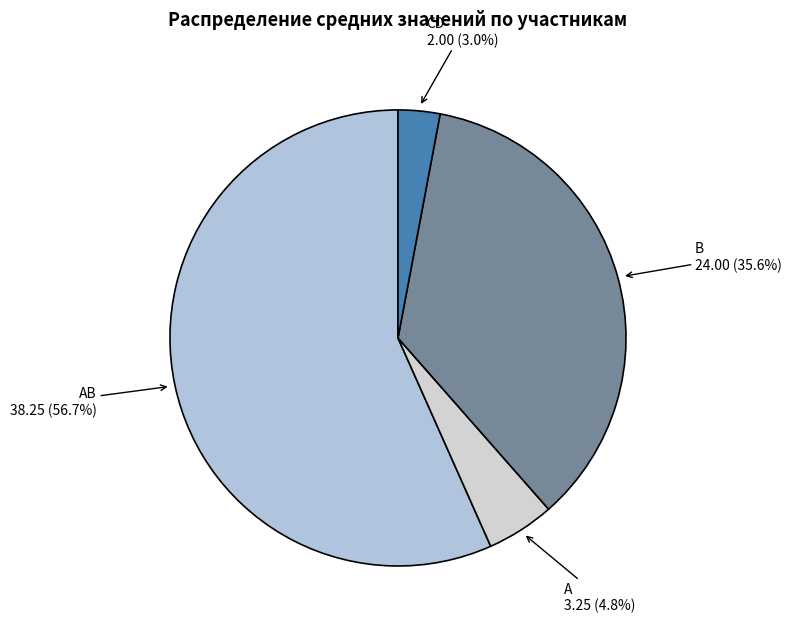

Rank the categories by value from lowest to highest.

СD, А, В, АВ